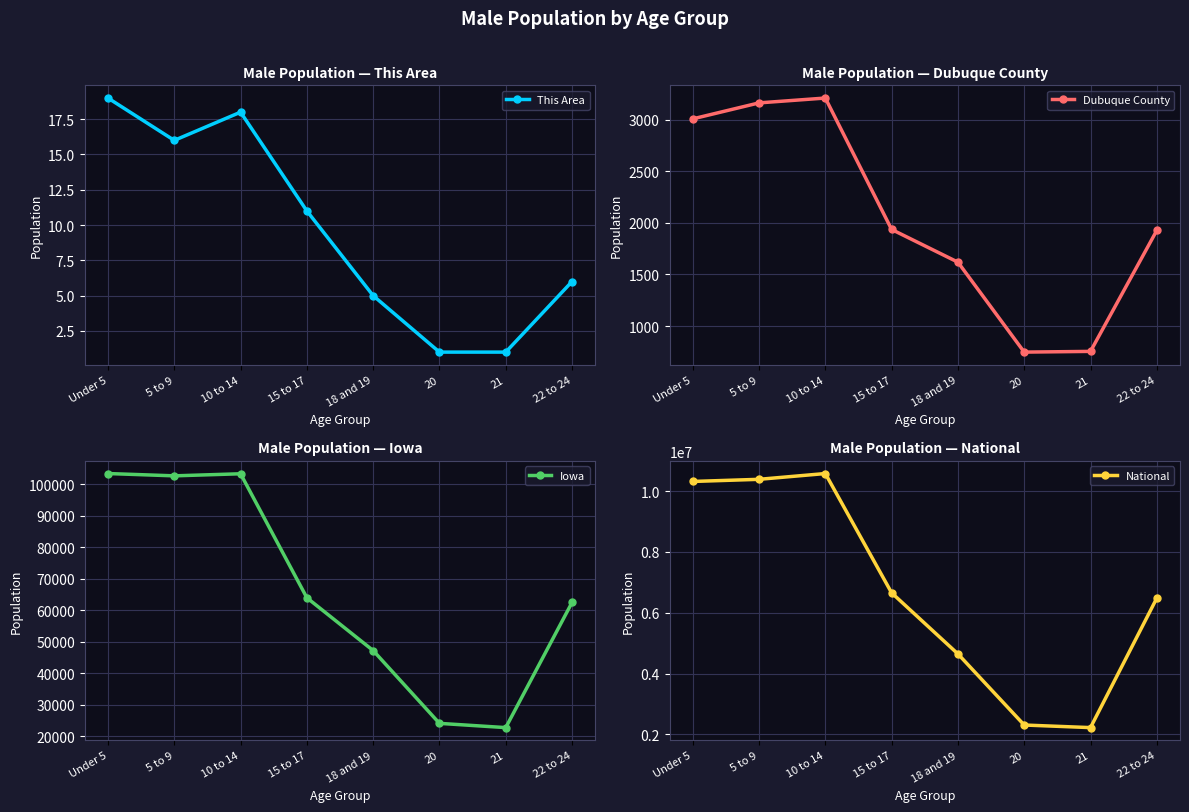

List the labels in order of This Area value, smallest first.

20, 21, 18 and 19, 22 to 24, 15 to 17, 5 to 9, 10 to 14, Under 5